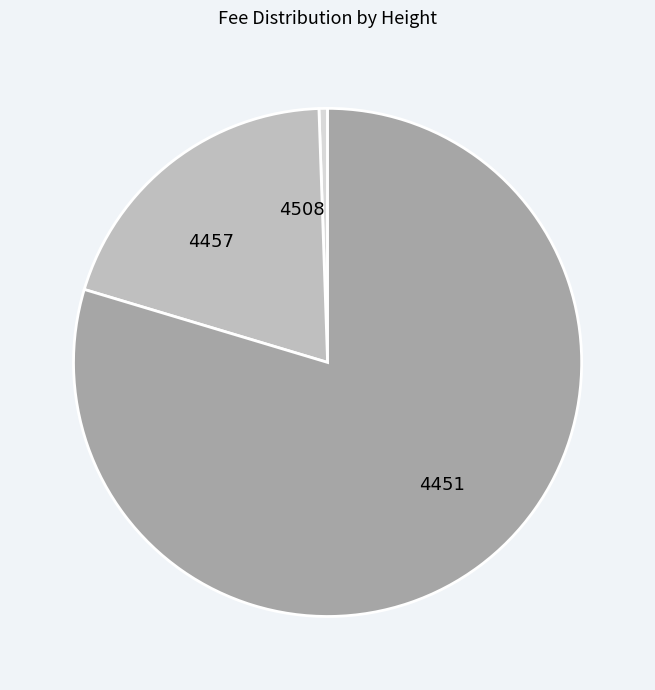

Rank the categories by value from highest to lowest.

4451, 4457, 4508